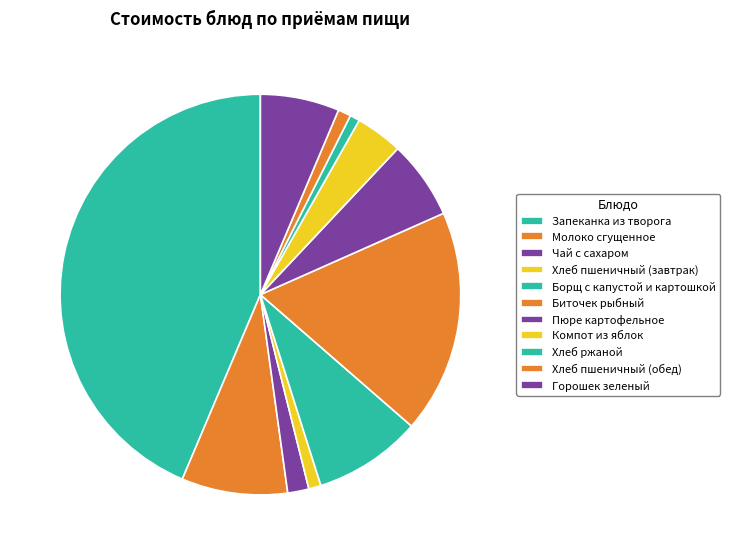

What percentage is NOT represented by Горошек зеленый?

93.6%